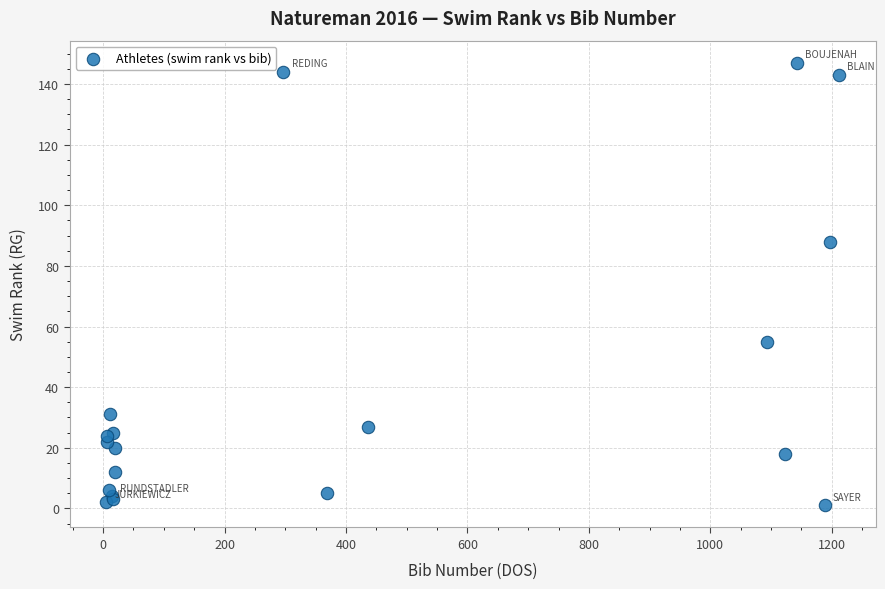

What Y value in the scatter plot is closest to 74?

88